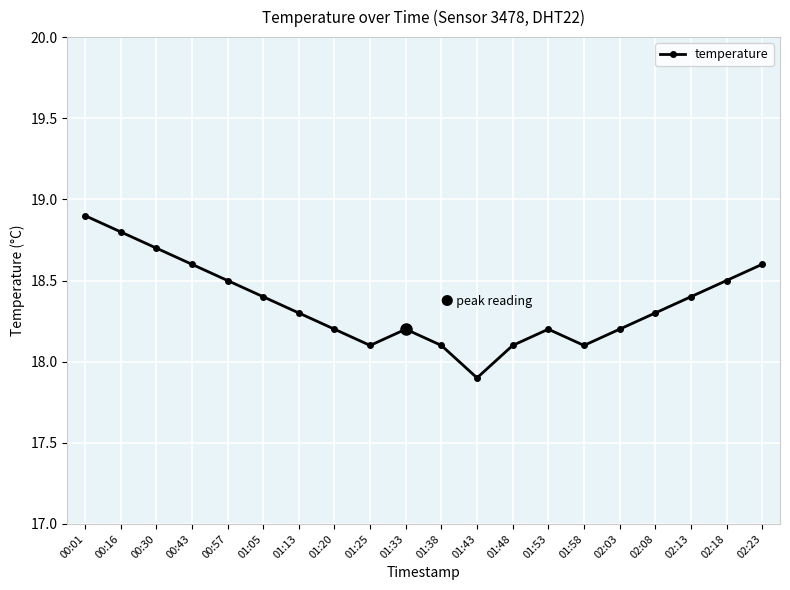

Reading left to right, what are all the values shown in this chart?

18.9	18.8	18.7	18.6	18.5	18.4	18.3	18.2	18.1	18.2	18.1	17.9	18.1	18.2	18.1	18.2	18.3	18.4	18.5	18.6